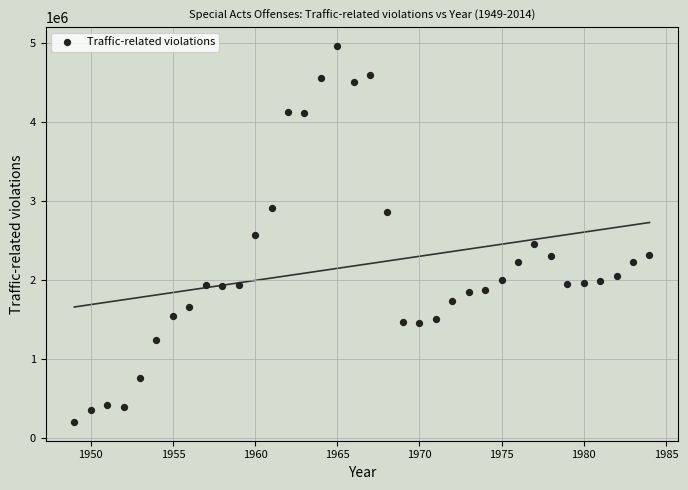

What is the range of X values (max minus min)?

35